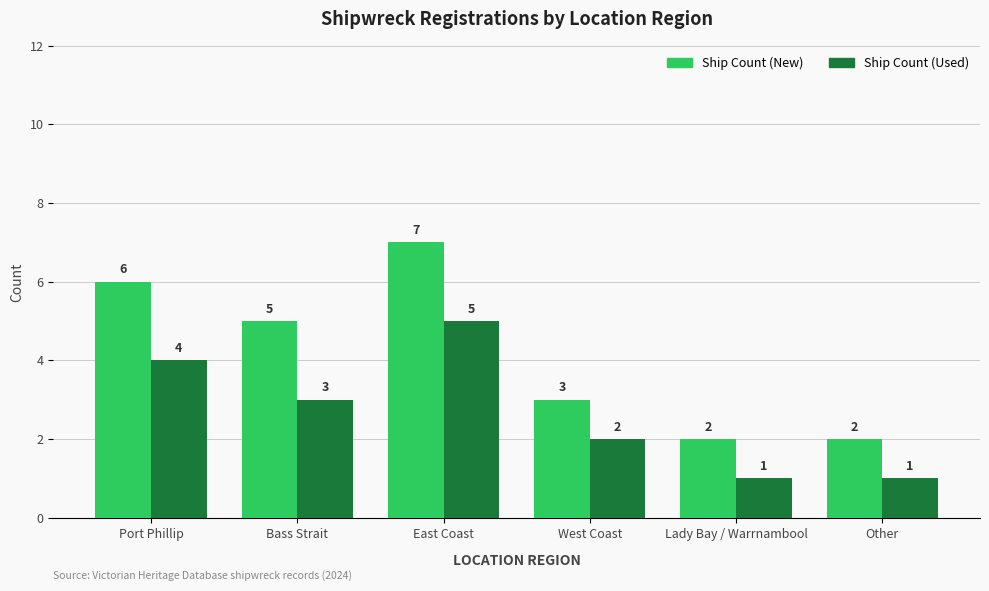

Is the value of Ship Count (New) at Lady Bay / Warrnambool greater than the value of Ship Count (Used) at Port Phillip?

No